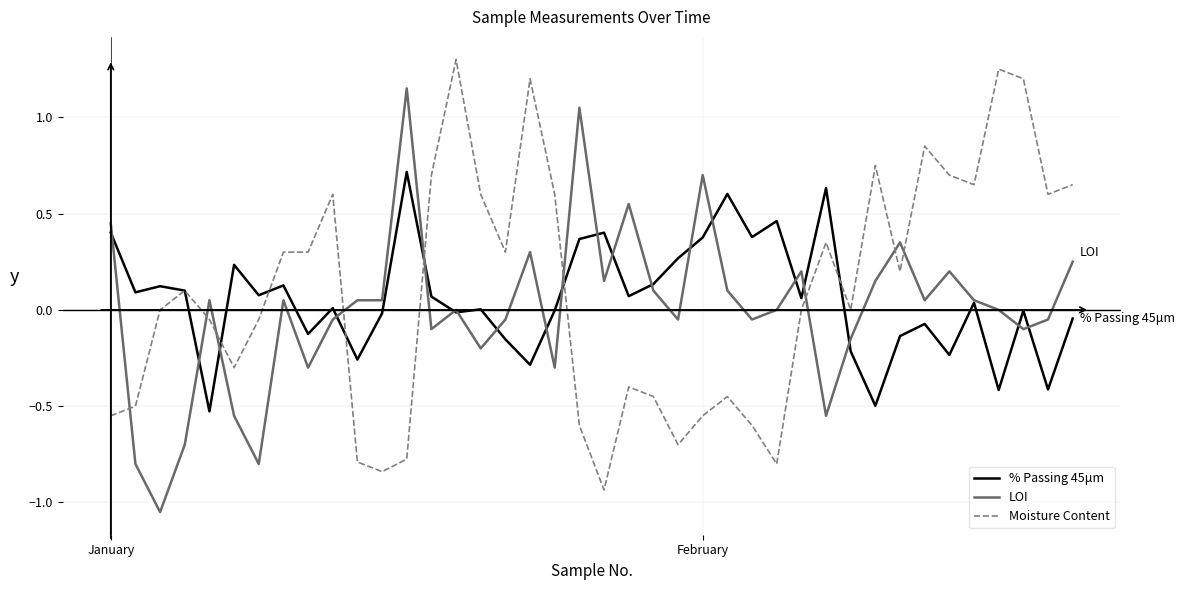

True or false: LOI and Moisture Content intersect in this chart.

True